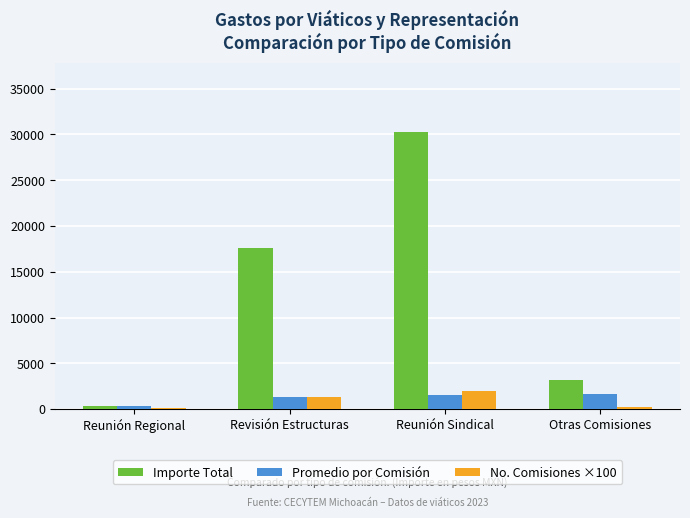

What is the total value across all series at Reunión Sindical?

33750